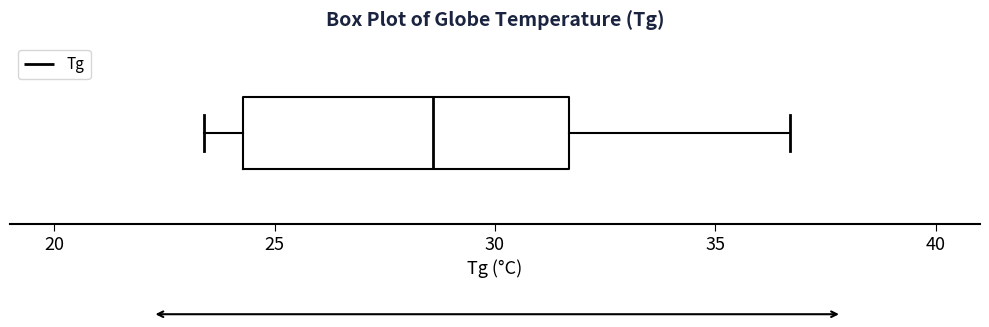

Where does the right whisker of the box end on the x-axis? The values are not printed on the chart, so give them approximately, as read against the axis.

36.5